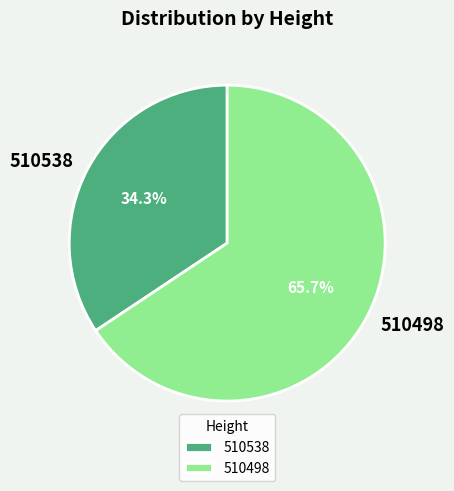

Is it true that 510498 is 76% of the pie?

False